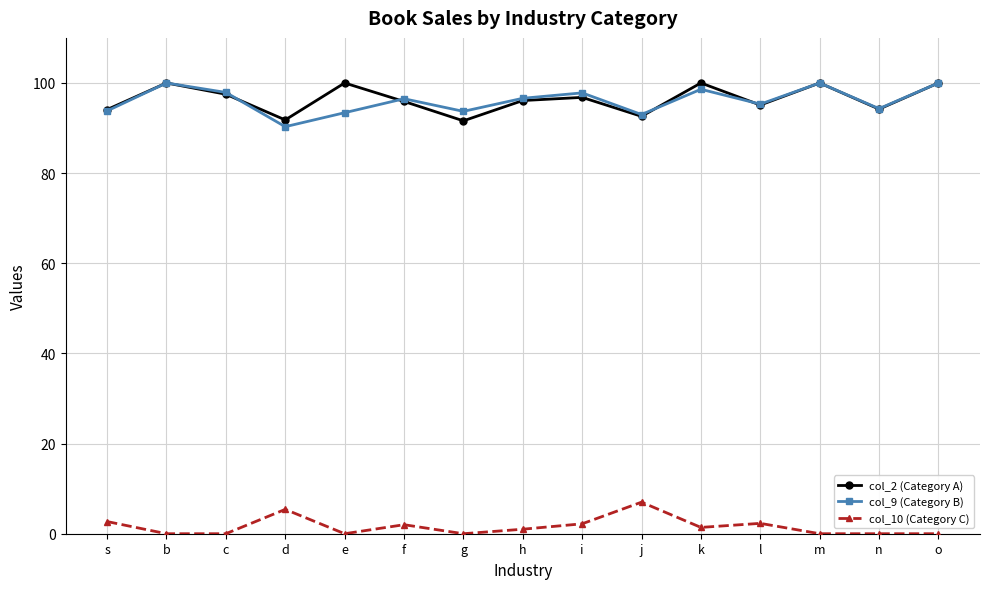

Which series has the largest range (max minus min)?

col_9 (Category B)